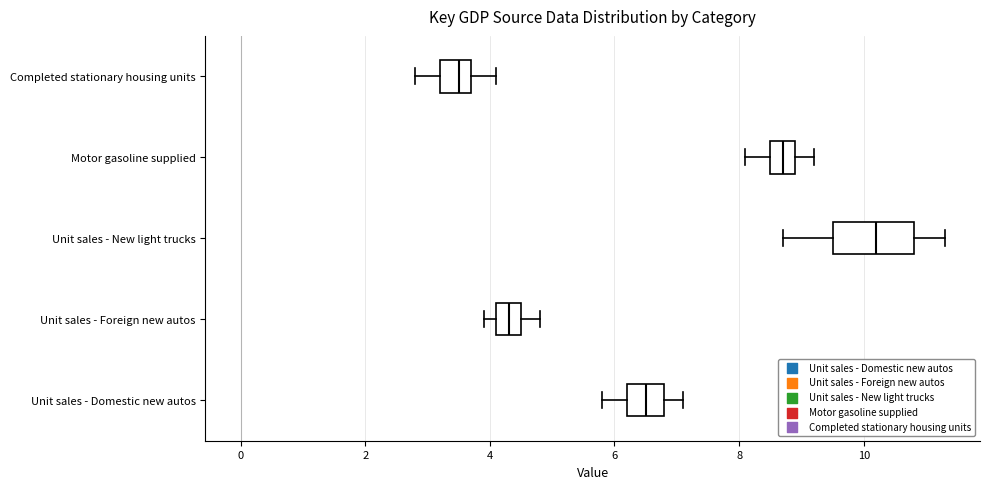

Where is the right edge of the box for Motor gasoline supplied on the x-axis? The values are not printed on the chart, so give them approximately, as read against the axis.

9.0